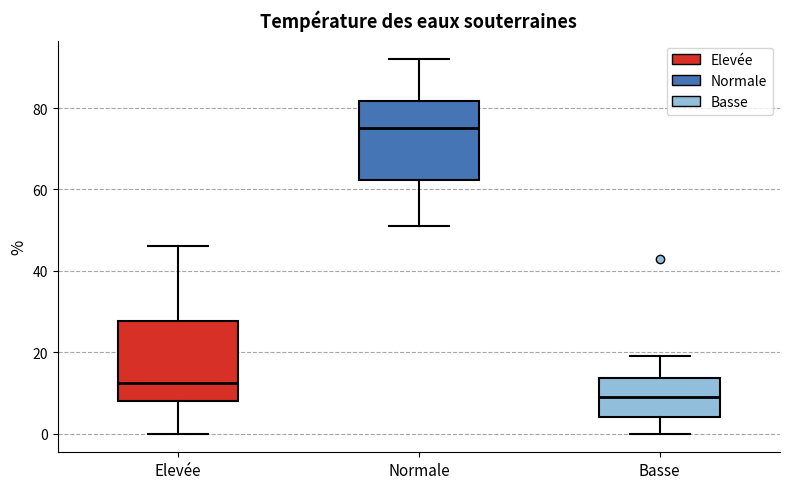

Reading left to right, read every box against the y-axis: the position of its median line, the range the box covers, and the ends of its whiskers. The values are not printed on the chart, so give them approximately, as read against the axis.

Elevée: median 12, box 8 to 28, whiskers 0 to 46
Normale: median 76, box 62 to 82, whiskers 52 to 92
Basse: median 10, box 4 to 14, whiskers 0 to 20